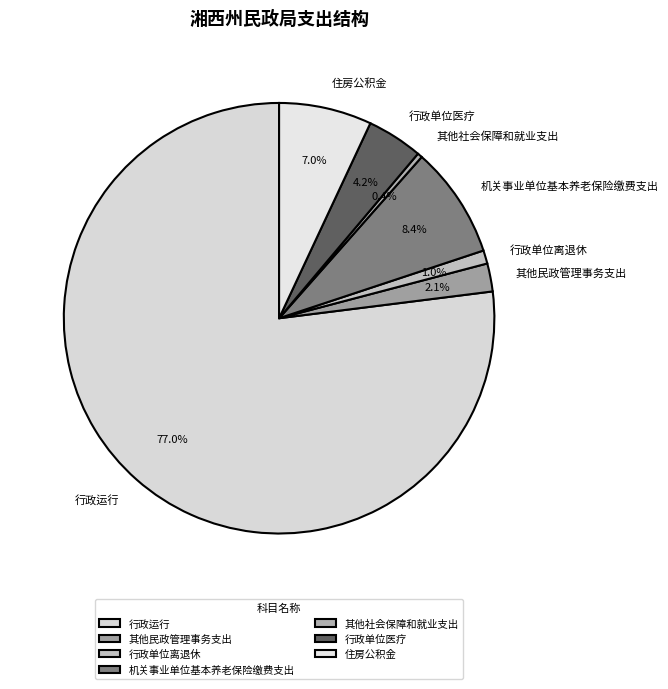

What is the ratio of the value at 住房公积金 to the value at 行政单位医疗?

1.7